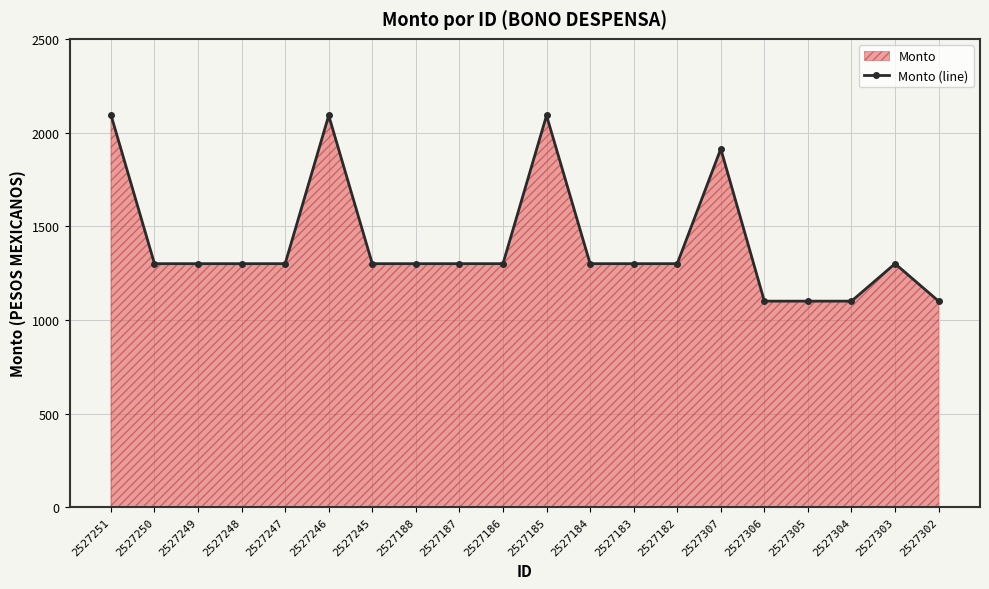

Reading left to right, transcribe all the data shown in this chart.

2095.6	1300.0	1300.0	1300.0	1300.0	2091.1	1300.0	1300.0	1300.0	1300.0	2091.1	1300.0	1300.0	1300.0	1912.8	1100.0	1100.0	1100.0	1300.0	1100.0